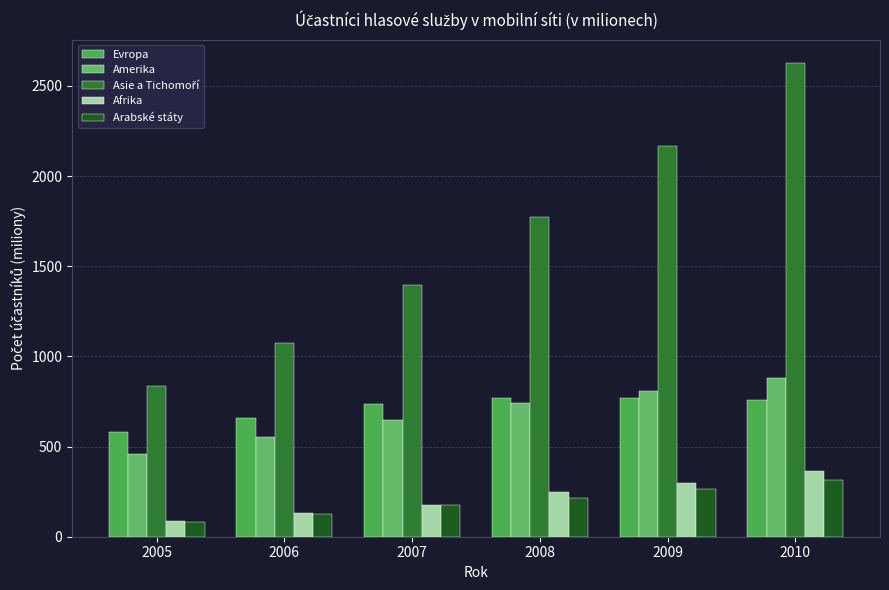

Reading left to right, transcribe all the data shown in this chart.

Evropa: 2005=580.9	2006=660.8	2007=735.0	2008=771.1	2009=770.7	2010=760.6
Amerika: 2005=459.2	2006=552.5	2007=649.4	2008=741.3	2009=809.2	2010=880.8
Asie a Tichomoří: 2005=833.4	2006=1073.8	2007=1398.1	2008=1773.0	2009=2164.4	2010=2624.9
Afrika: 2005=87.3	2006=128.9	2007=174.4	2008=246.3	2009=298.5	2010=366.3
Arabské státy: 2005=84.3	2006=125.1	2007=173.5	2008=212.7	2009=263.5	2010=312.2